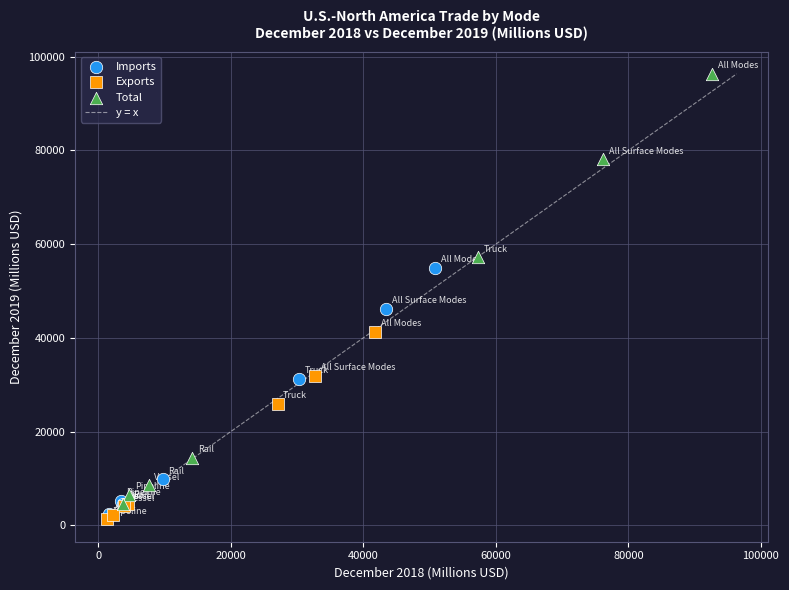

Which series reaches the maximum Y coordinate?

Total